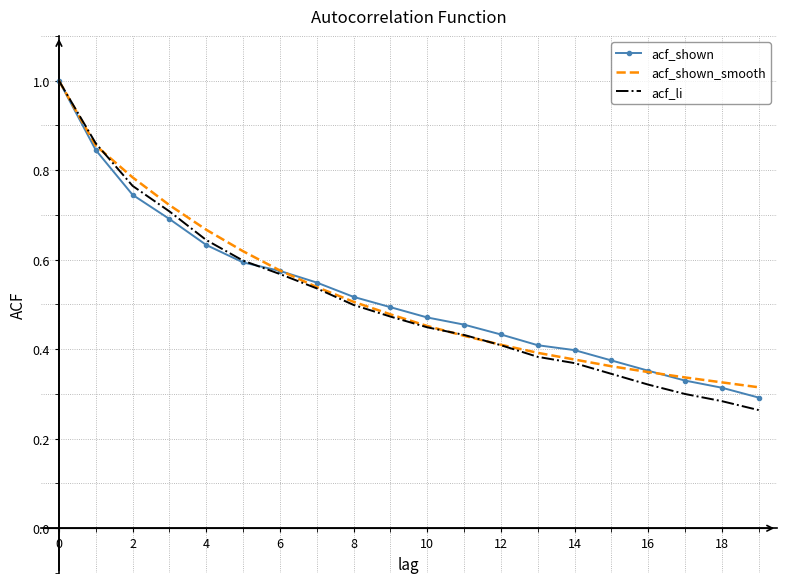

What is the highest value of the acf_shown series?

1.0